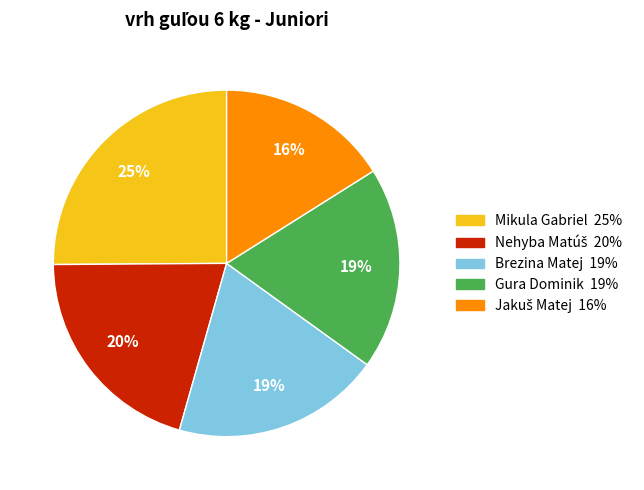

To the nearest percent, what is the average slice percentage?

20%